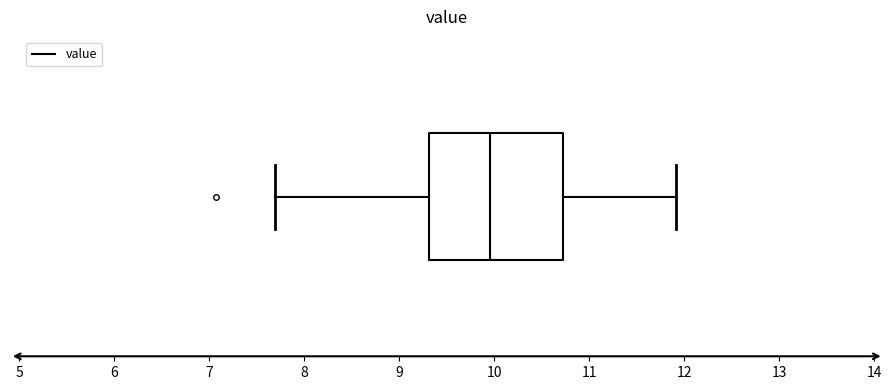

Read this box plot against the x-axis: the position of the median line, the range covered by the box, and the ends of both whiskers. The values are not printed on the chart, so give them approximately, as read against the axis.

median 10.0, box 9.3 to 10.7, whiskers 7.7 to 11.9